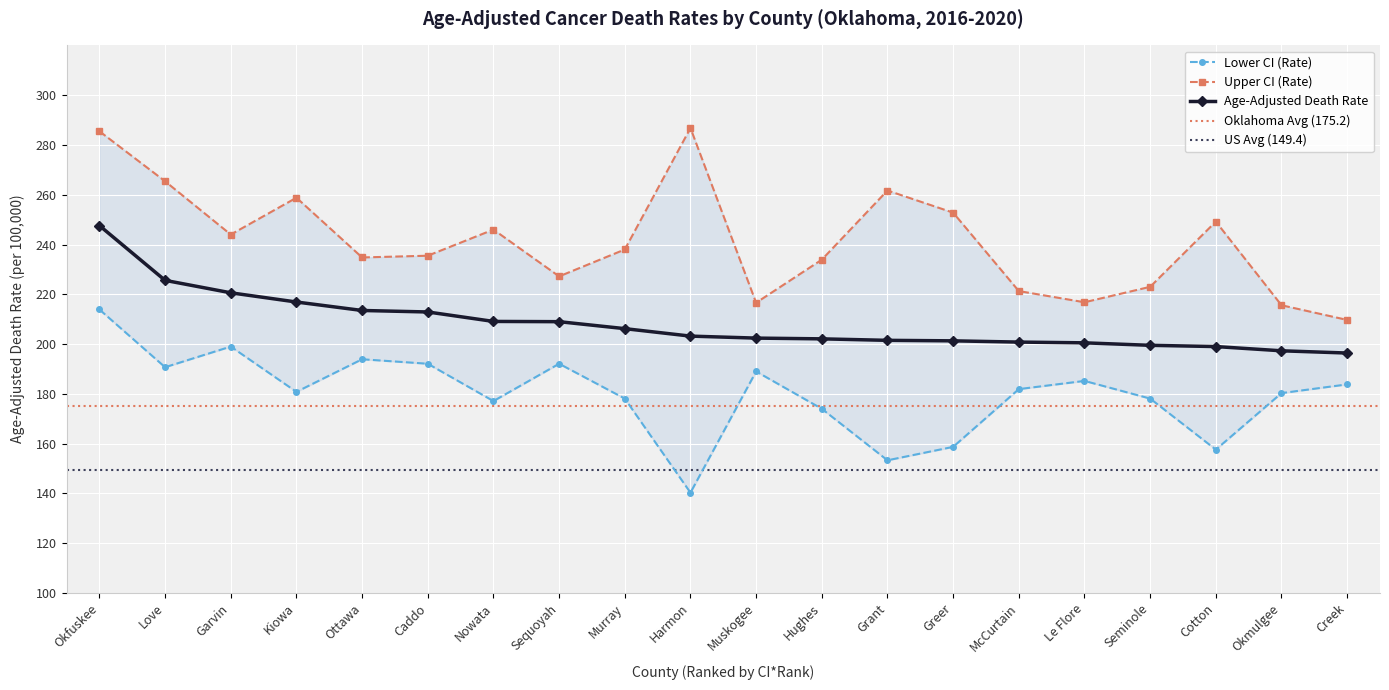

Is it true that Lower CI (Rate) equals 178.1 at Seminole?

True